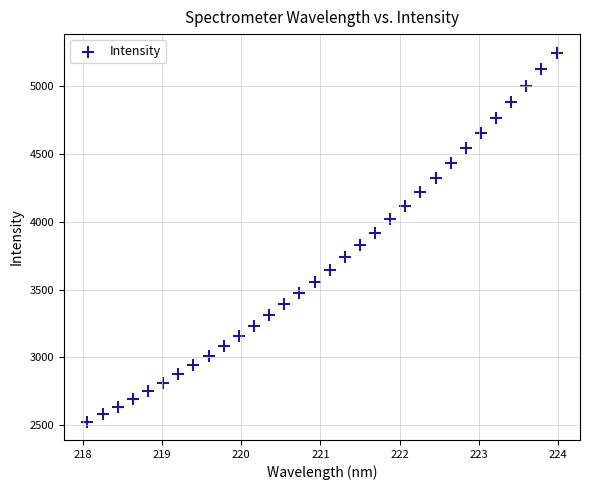

What is the range of X values (max minus min)?

5.9